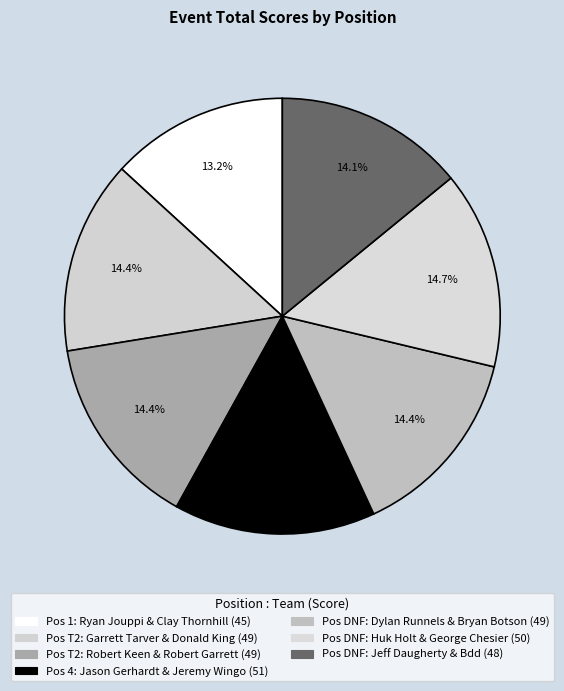

How many segments does this pie chart have?

7